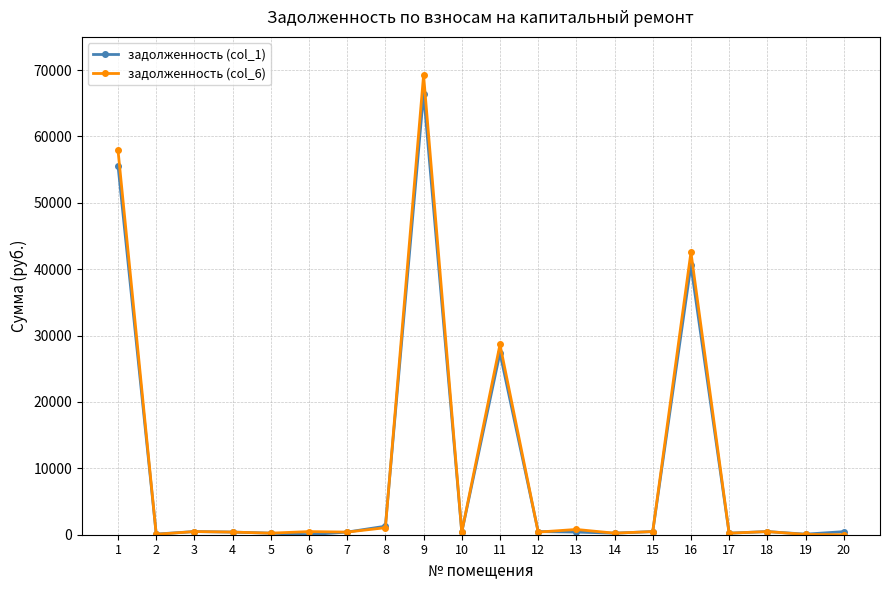

Which series has the largest range (max minus min)?

задолженность (col_6)